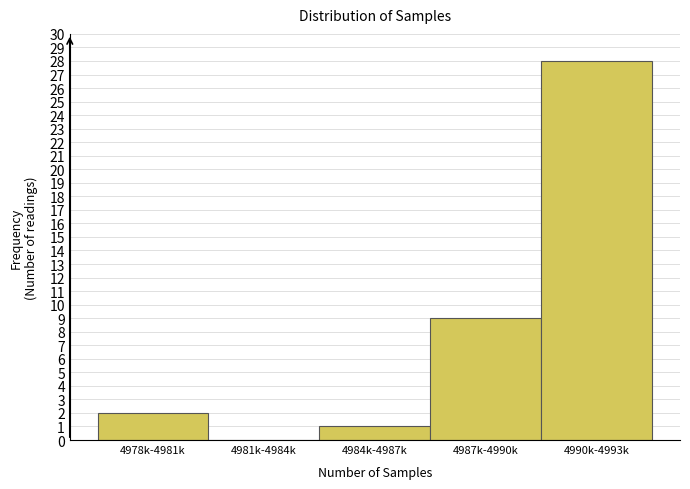

Reading left to right, what are all the values shown in this chart?

4978k-4981k=2	4981k-4984k=0	4984k-4987k=1	4987k-4990k=9	4990k-4993k=28